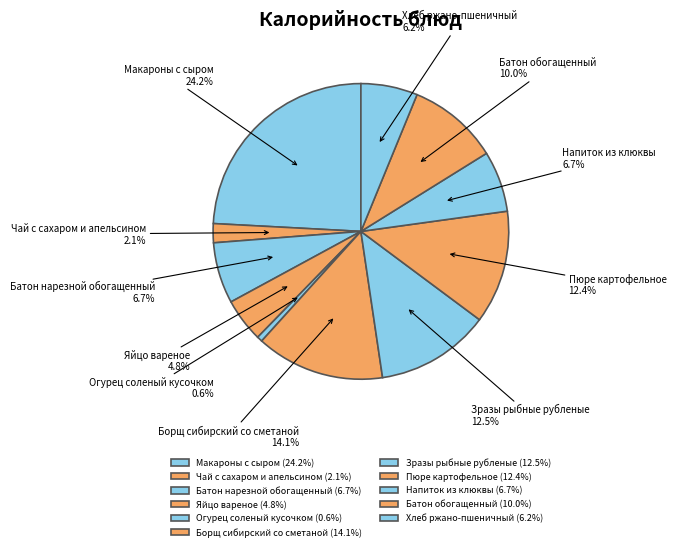

How many slices are in this pie chart?

11